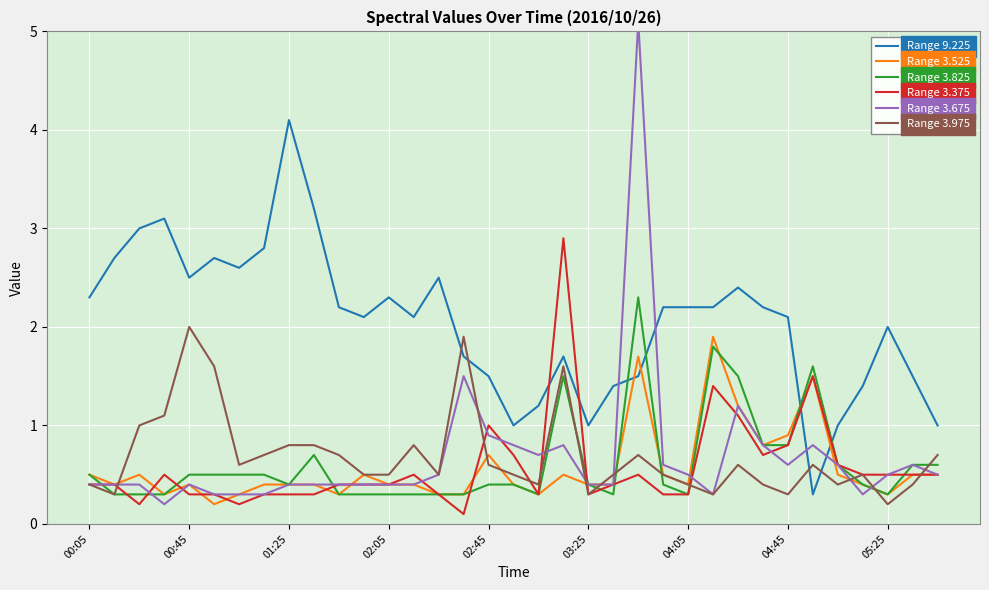

How many times do Range 3.975 and Range 3.825 cross each other?

8